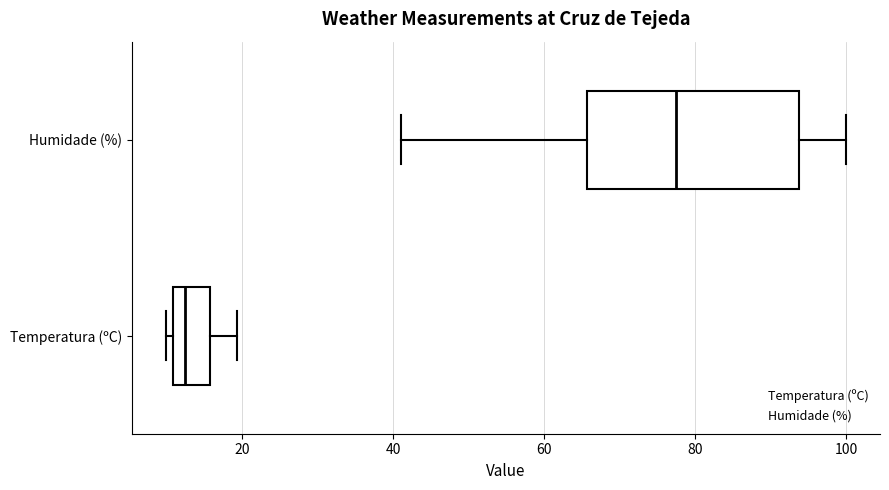

Comparing the boxes themselves (not the whiskers), which one is the widest?

Humidade (%)